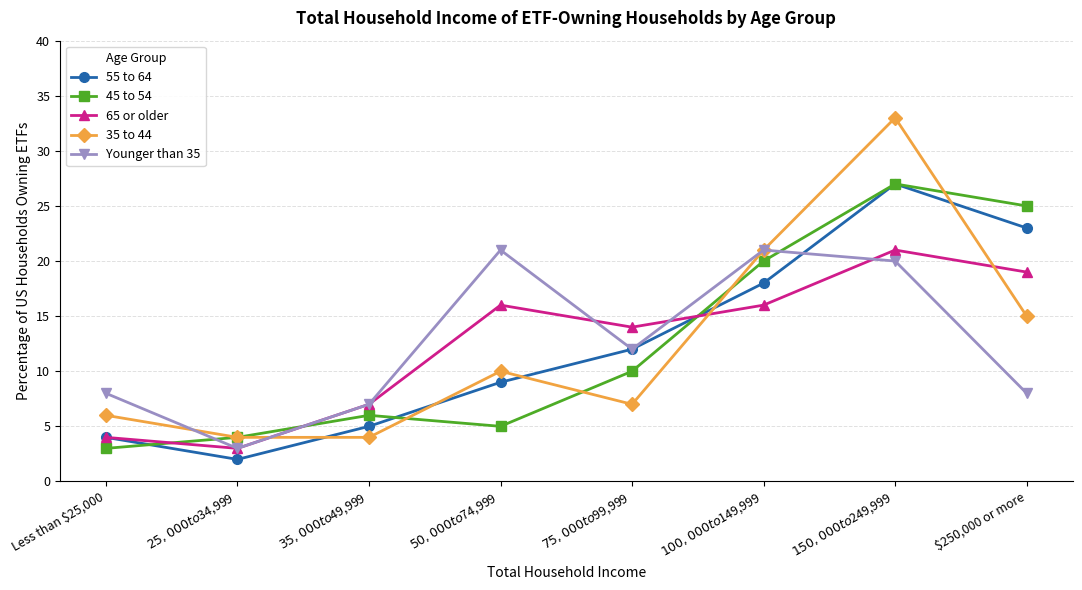

True or false: 35 to 44 has a value of 33 at $150,000 to $249,999.

True